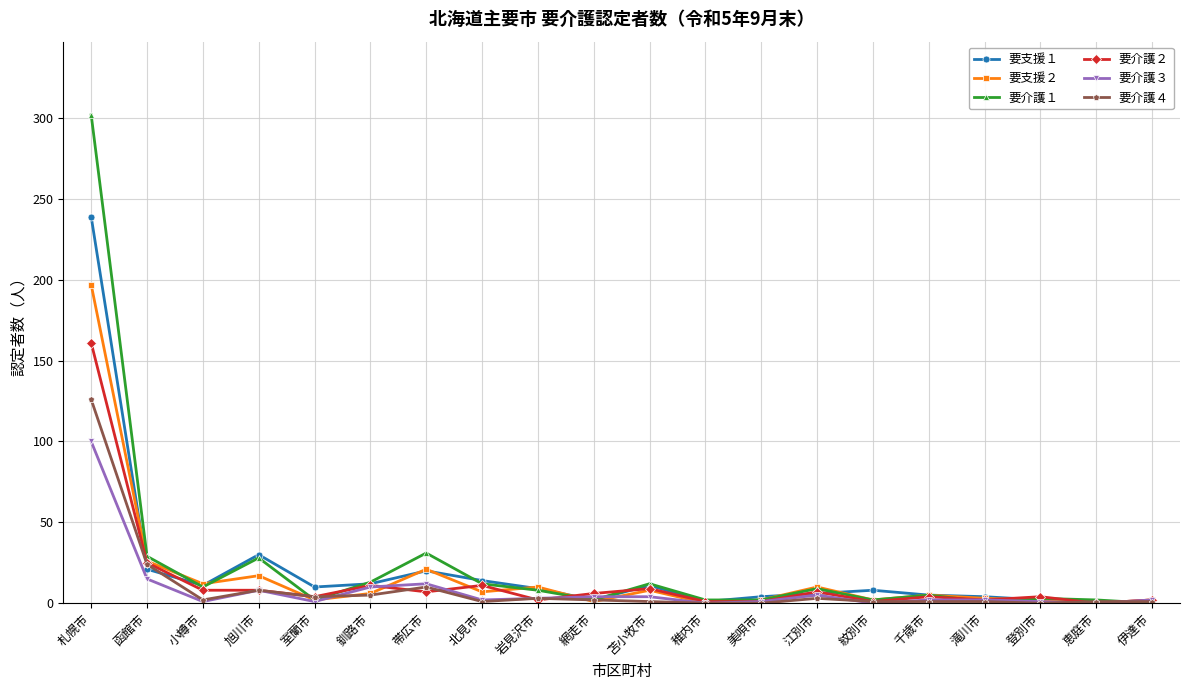

What is the label of the 14th point from the left?

江別市